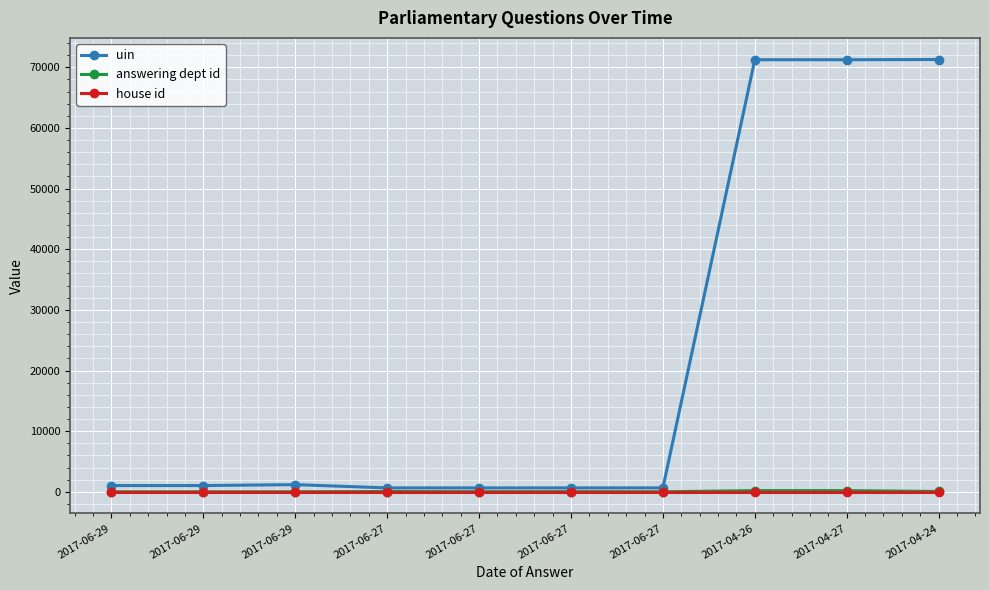

Does the chart have visible grid lines?

Yes